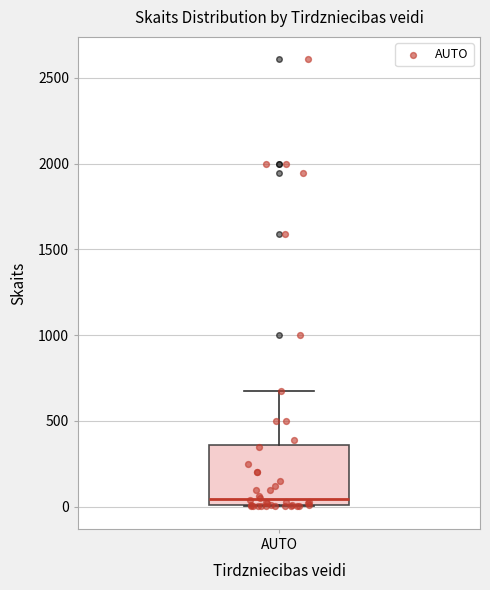

Transcribe this box plot: give where the median line is, the range the box spans, and where the two whiskers end, as read against the y-axis. The values are not printed on the chart, so give them approximately, as read against the axis.

median 50, box 0 to 350, whiskers 0 to 700